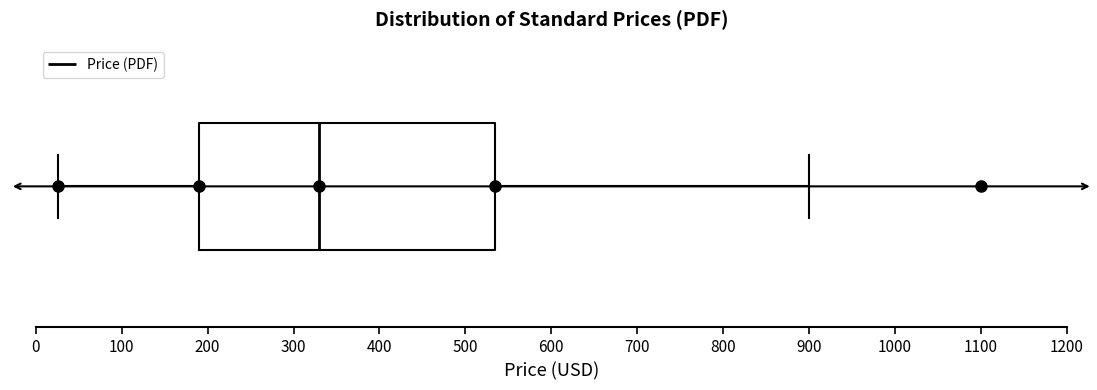

Transcribe this box plot: give where the median line is, the range the box spans, and where the two whiskers end, as read against the x-axis. The values are not printed on the chart, so give them approximately, as read against the axis.

median 330, box 190 to 540, whiskers 30 to 900